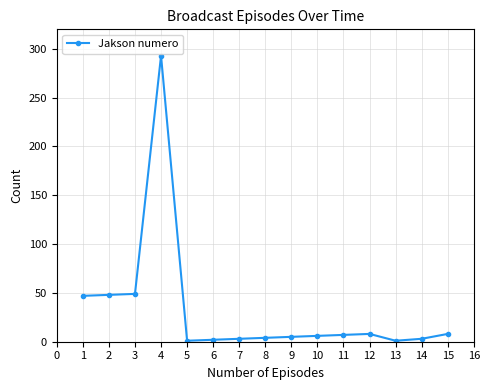

How many series are shown in this chart?

1